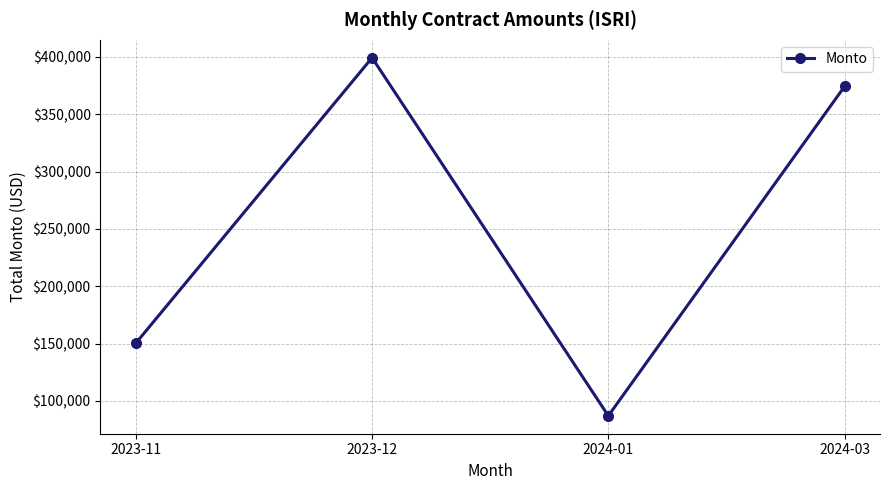

True or false: the data shows 87039.4 at 2024-01.

True